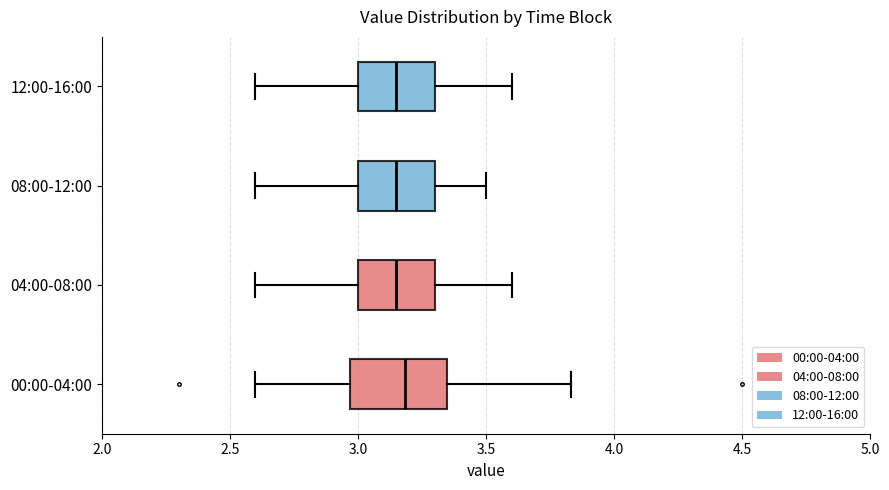

Where does the left whisker of the box for 00:00-04:00 end on the x-axis? The values are not printed on the chart, so give them approximately, as read against the axis.

2.60